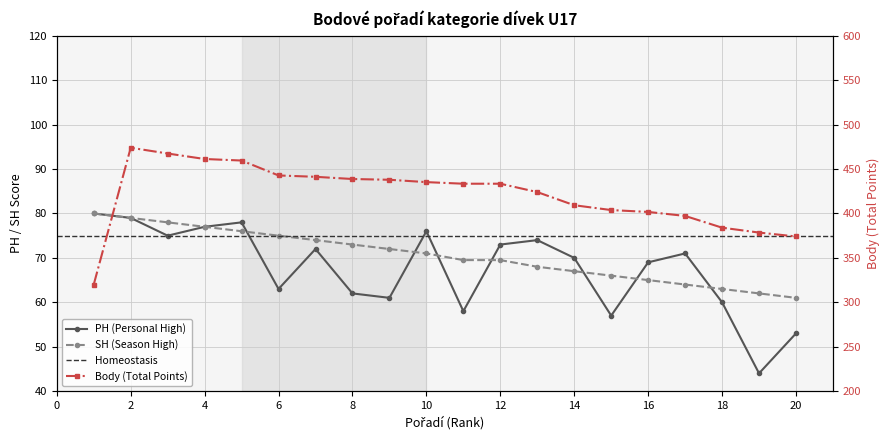

Is it true that Body (Total Points) equals 403.8 at 15?

True